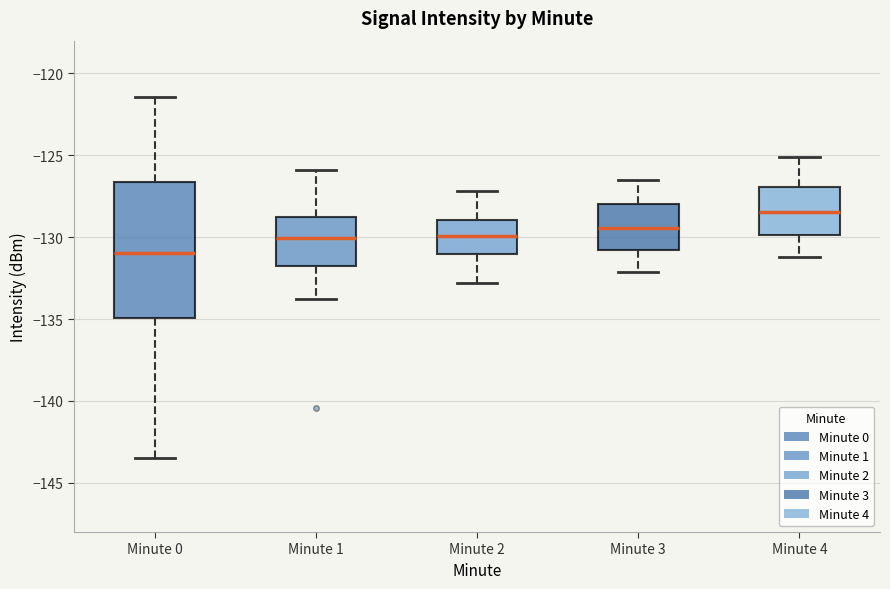

Where is the lower edge of the box for Minute 2 on the y-axis? The values are not printed on the chart, so give them approximately, as read against the axis.

-131.0